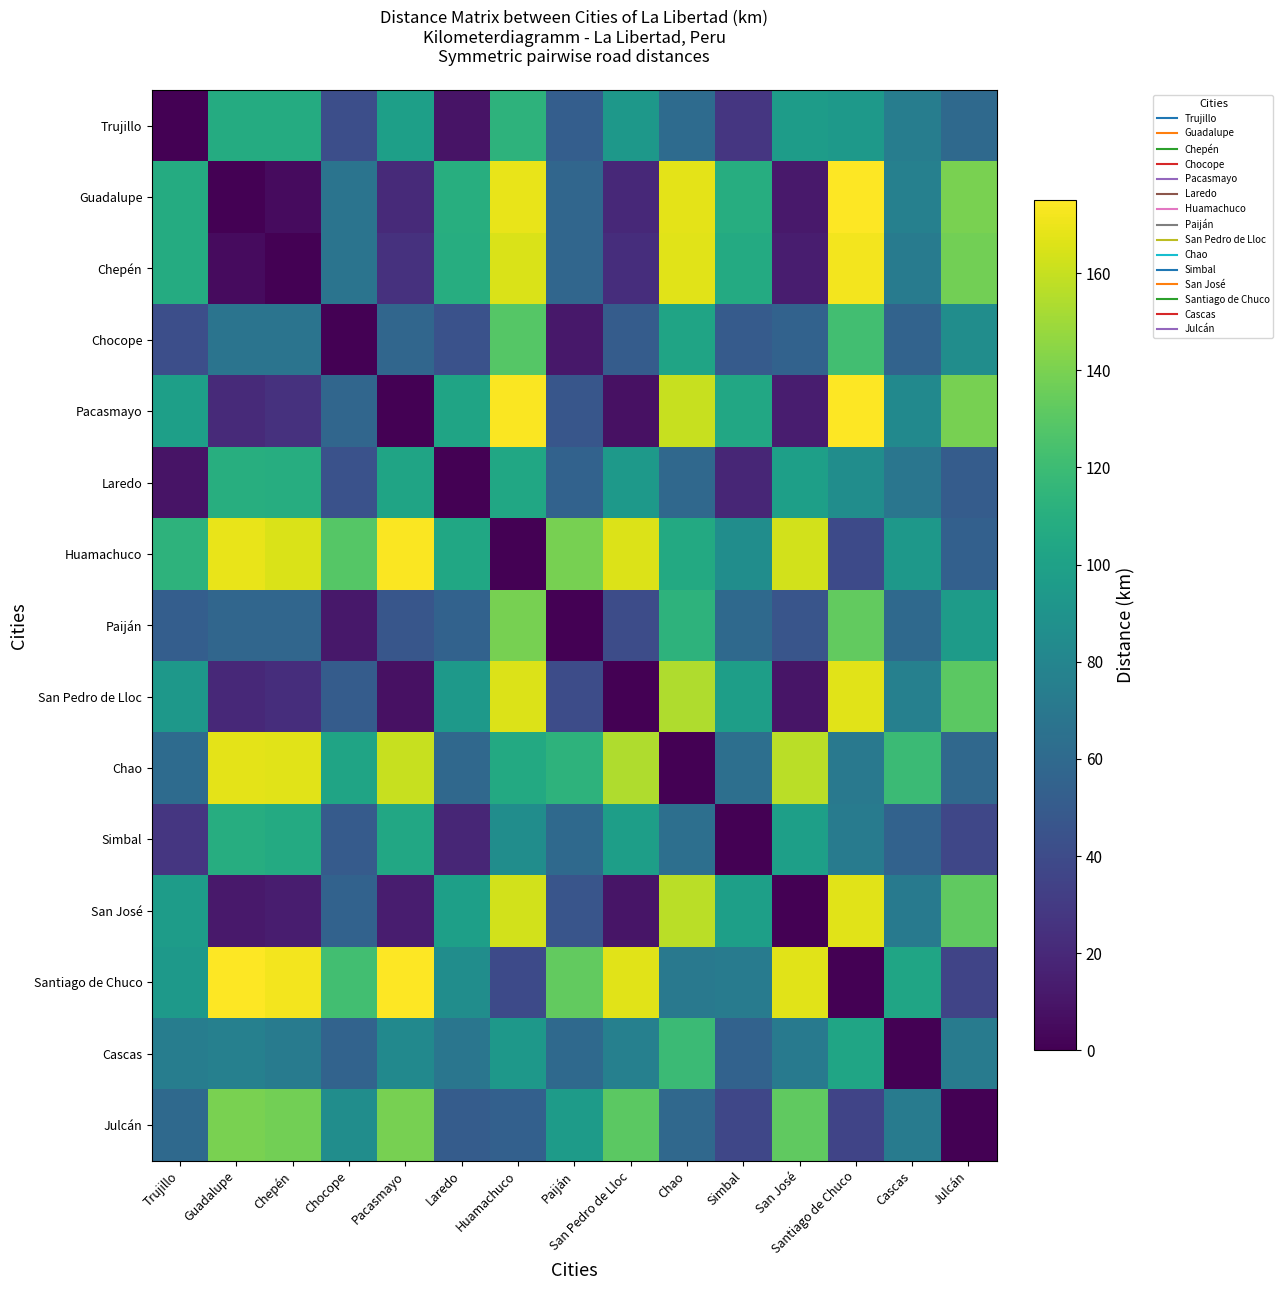

Rank the series at Chocope from highest to lowest value.

Huamachuco, Santiago de Chuco, Chao, Julcán, Guadalupe, Chepén, Pacasmayo, Cascas, San José, San Pedro de Lloc, Simbal, Laredo, Trujillo, Paiján, Chocope